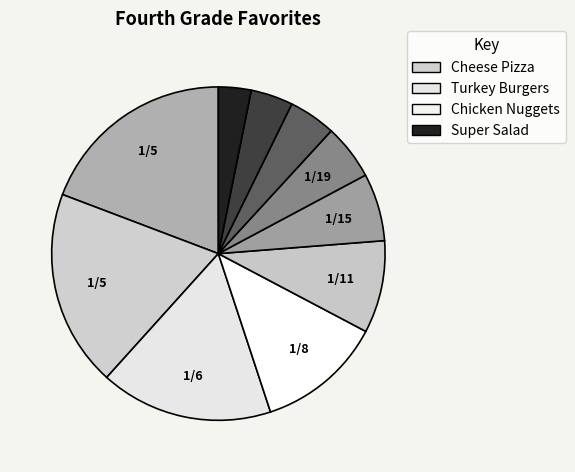

How many segments does this pie chart have?

10